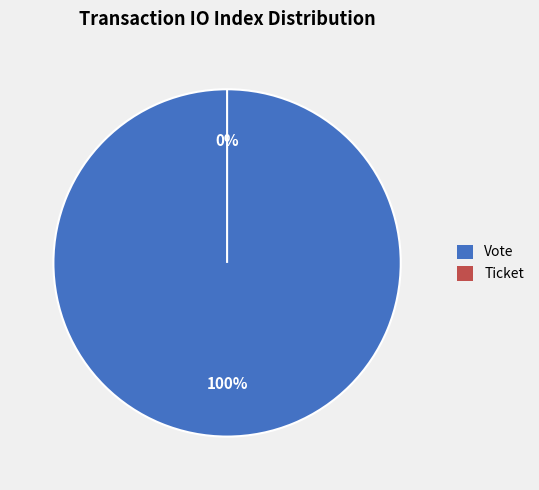

How many slices are in this pie chart?

2